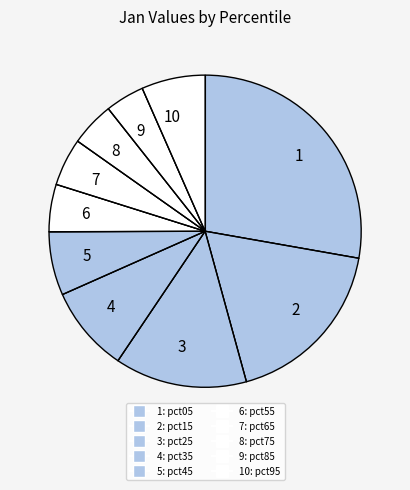

Combined, do 2 and 1 account for over 50%?

No